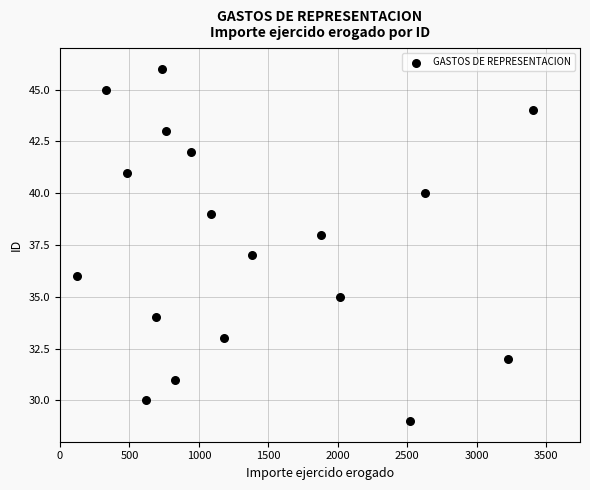

What is the range of Y values (max minus min)?

17